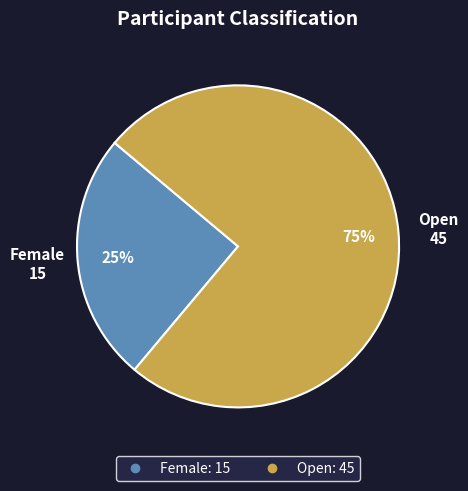

Does any single category account for the majority?

Yes